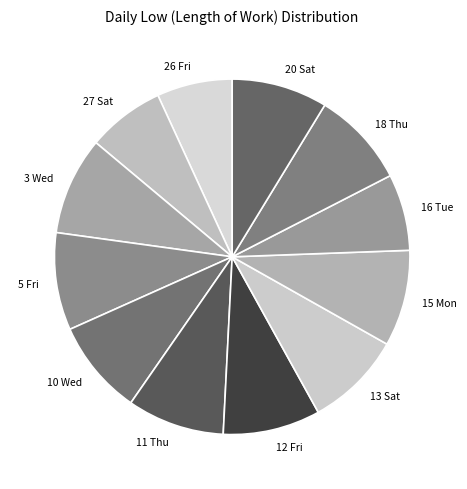

Do 16 Tue and 15 Mon together represent more than half of the pie?

No